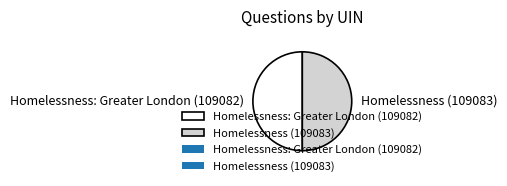

What is the ratio of the value at Homelessness: Greater London (109082) to the value at Homelessness (109083)?

1.0